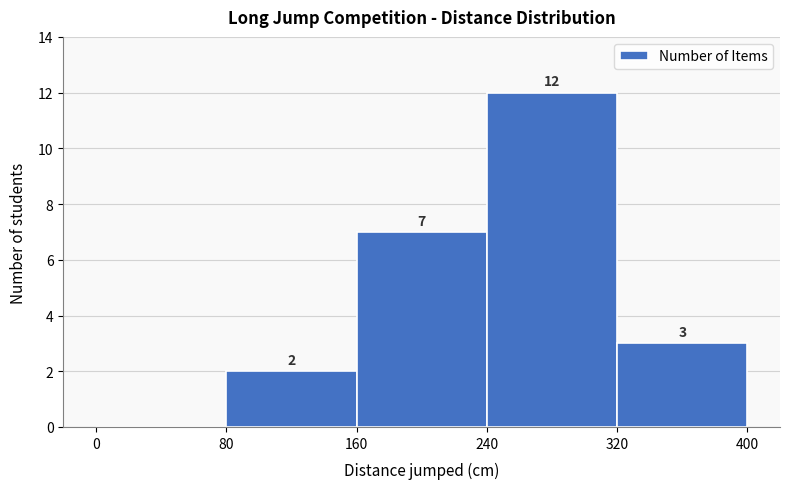

Which range on the x-axis has the tallest bar?

240 to 320